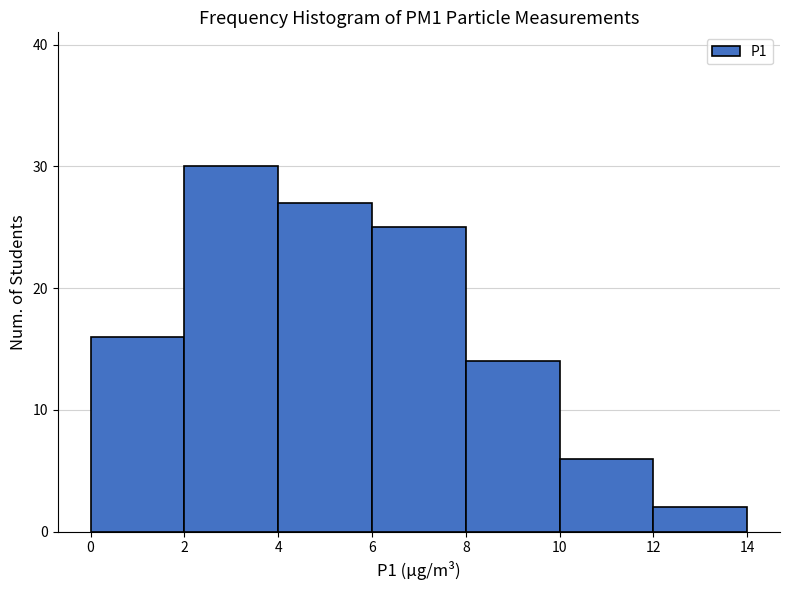

Reading left to right, list every bar in this chart as the range it spans on the x-axis followed by its height. The values are not printed on the chart, so give them approximately, as read against the axis.

0 to 2: 16
2 to 4: 30
4 to 6: 27
6 to 8: 25
8 to 10: 14
10 to 12: 6
12 to 14: 2